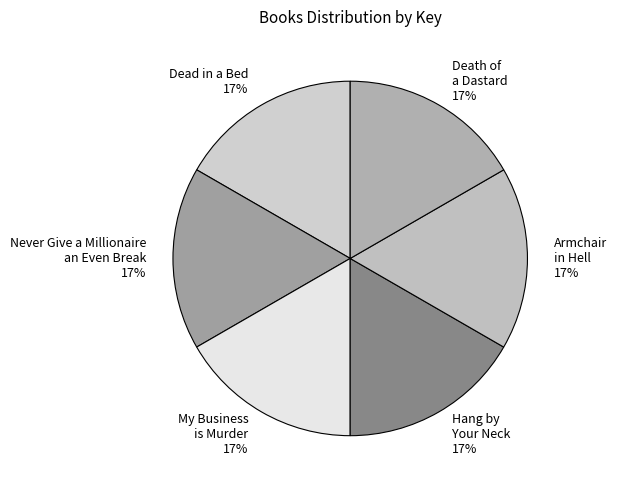

Do Never Give a Millionaire an Even Break and Death of a Dastard together represent more than half of the pie?

No